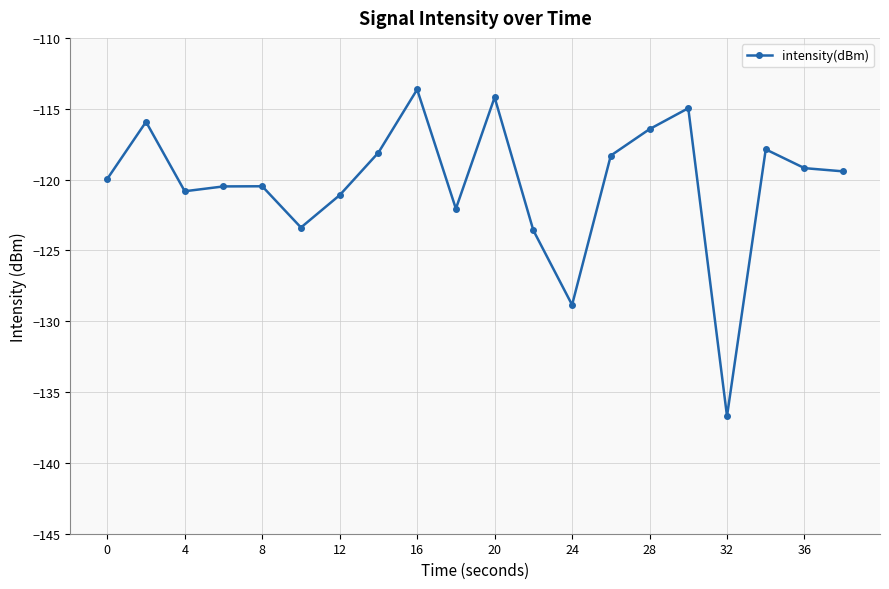

What is the minimum value shown in the chart?

-136.7